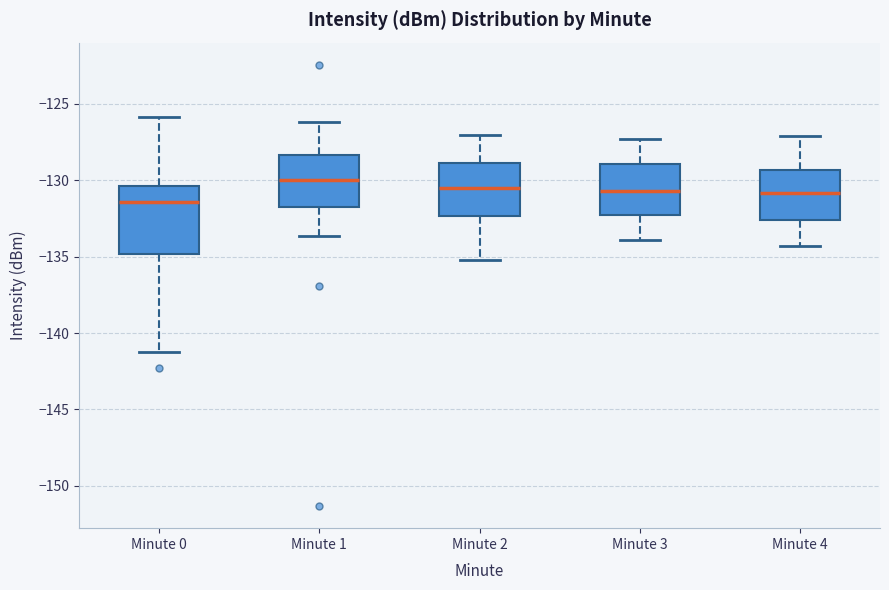

Which box has the highest median line?

Minute 1